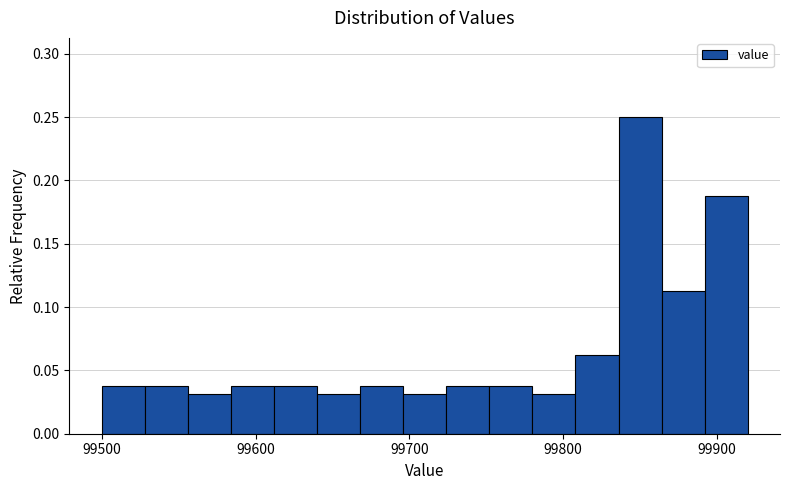

Read against the x-axis, roughly where is the centre of the tallest bar?

99850